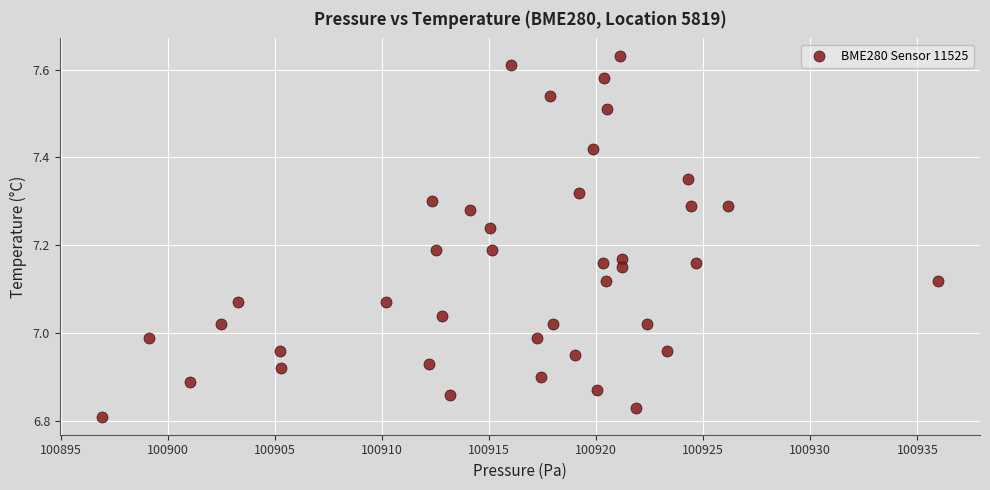

What is the range of Y values (max minus min)?

0.8